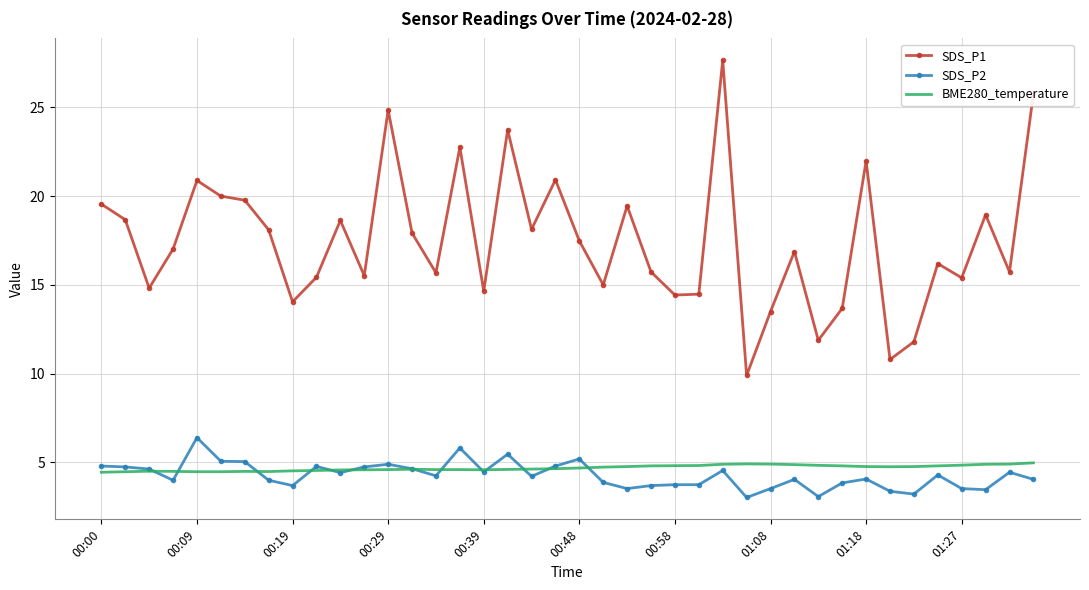

What is the lowest value of the SDS_P2 series?

3.0